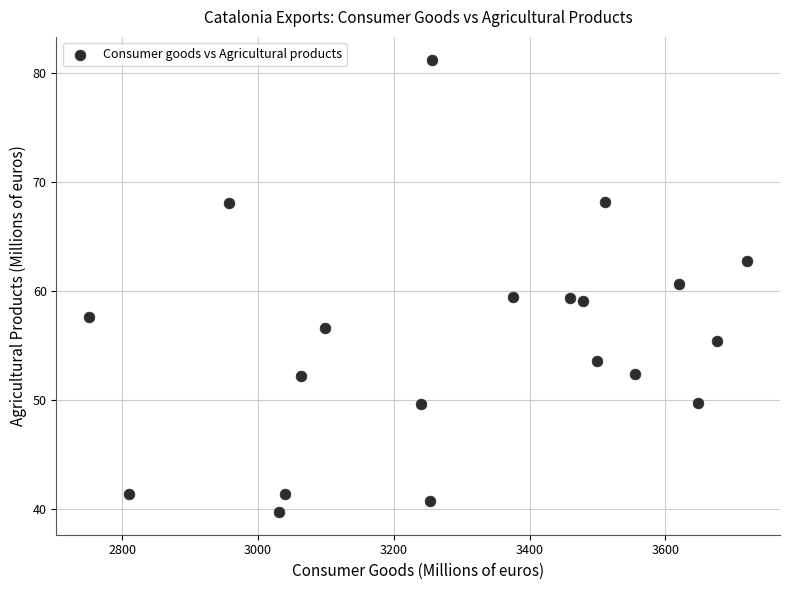

What is the range of Y values (max minus min)?

41.5